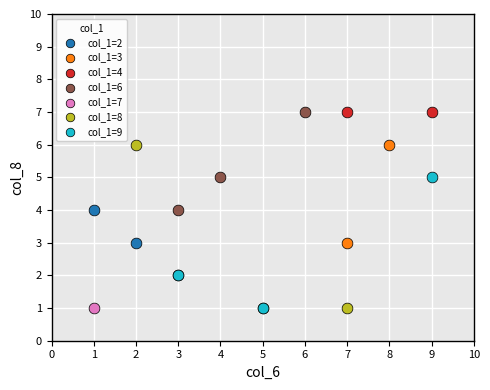

What are all the series names shown in the legend?

col_1=2, col_1=3, col_1=4, col_1=6, col_1=7, col_1=8, col_1=9